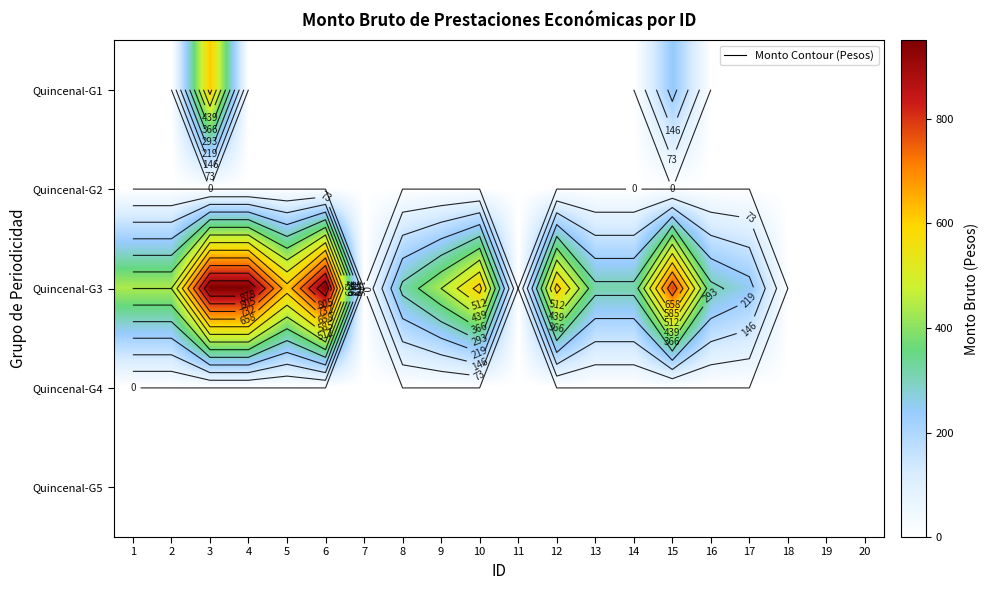

The value of Quincenal-G3 at 19 is 0.0. True or false?

True